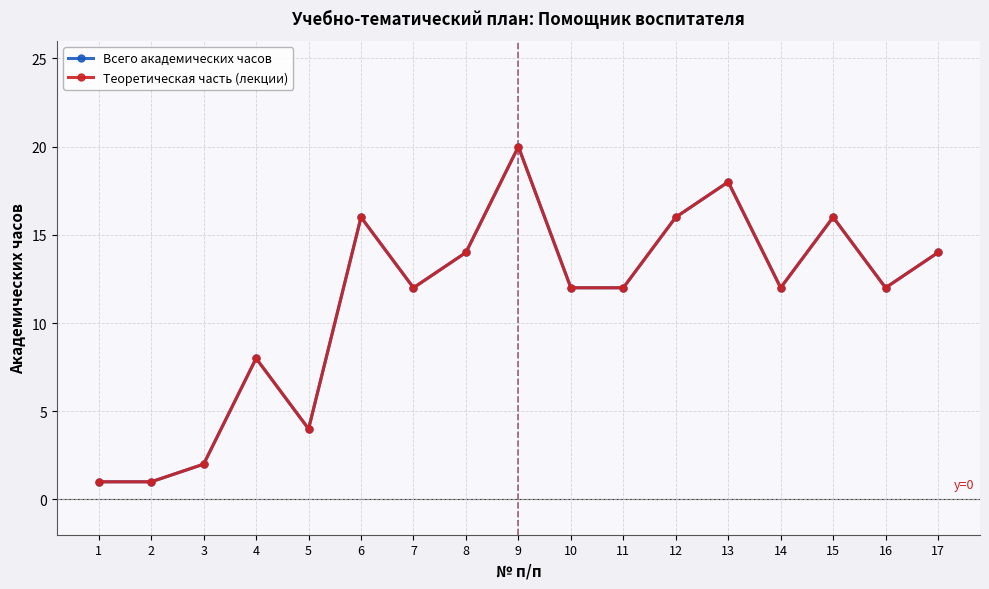

Is this an area chart (filled region under the line)?

No